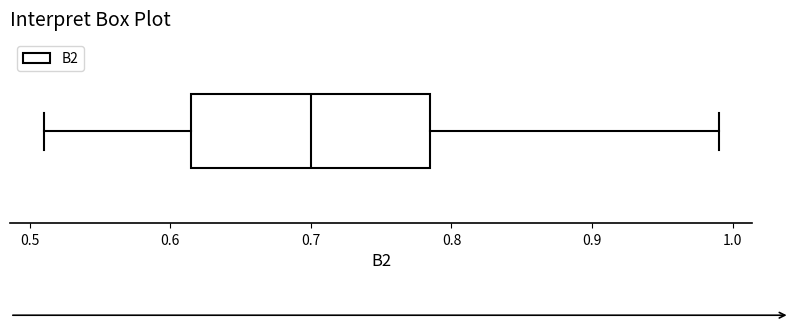

Where does the right whisker of the box end on the x-axis? The values are not printed on the chart, so give them approximately, as read against the axis.

0.99